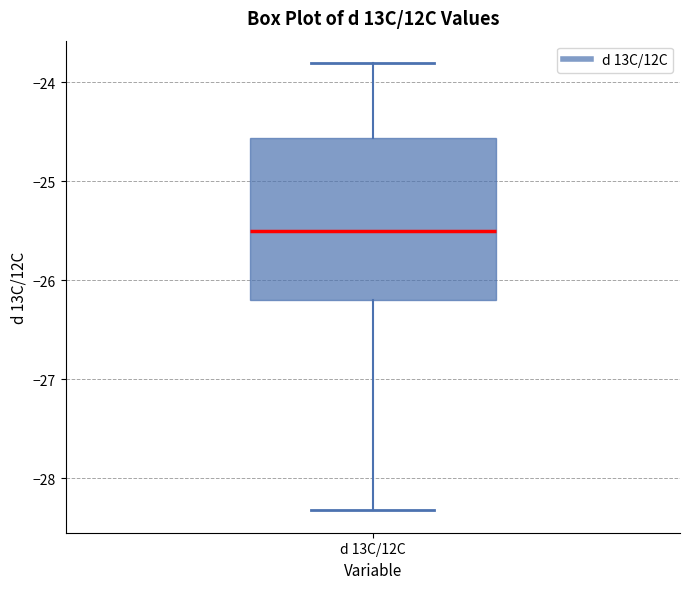

Where is the upper edge of the box for d 13C/12C on the y-axis? The values are not printed on the chart, so give them approximately, as read against the axis.

-24.6